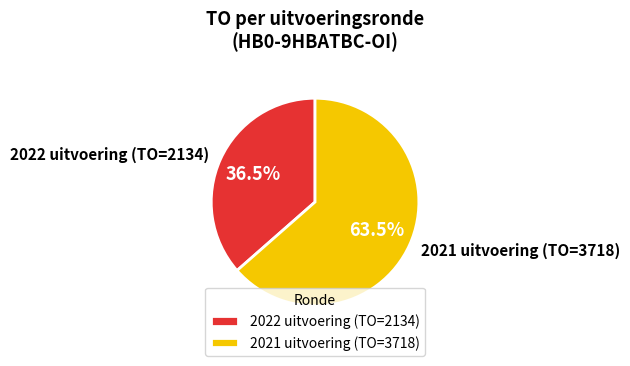

Which has a higher value, 2021 uitvoering (TO=3718) or 2022 uitvoering (TO=2134)?

2021 uitvoering (TO=3718)